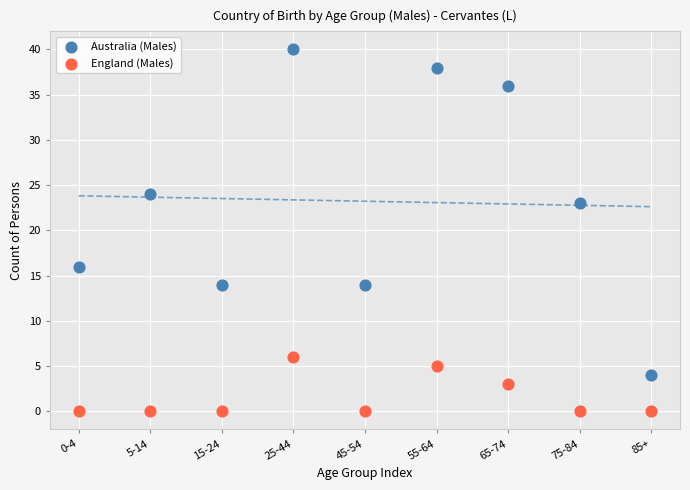

Which series reaches the minimum Y coordinate?

England (Males)